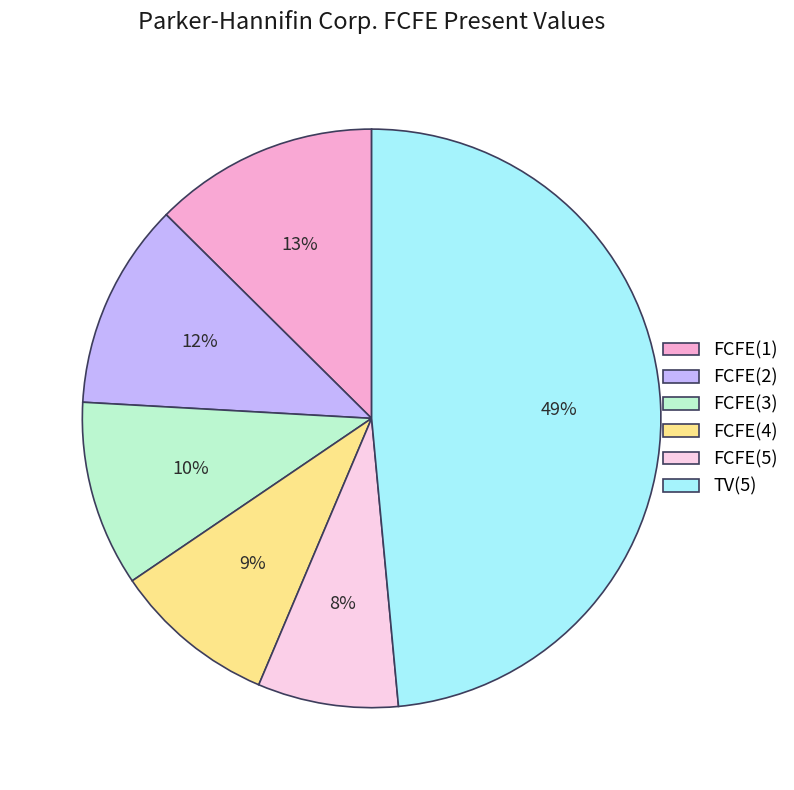

To the nearest percent, what is the average slice percentage?

17%